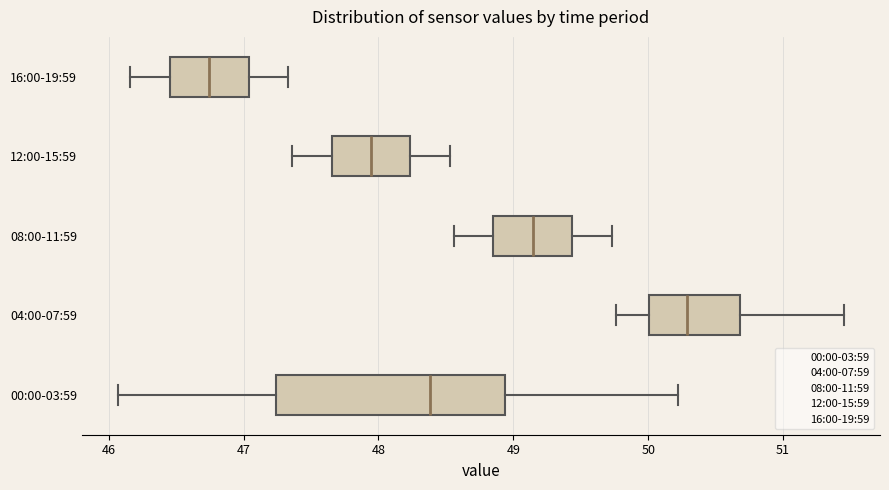

Reading bottom to top, transcribe this box plot: for each box, give where its median line is, the range the box spans, and where its two whiskers end, as read against the x-axis. The values are not printed on the chart, so give them approximately, as read against the axis.

00:00-03:59: median 48.4, box 47.2 to 48.9, whiskers 46.1 to 50.2
04:00-07:59: median 50.3, box 50.0 to 50.7, whiskers 49.8 to 51.5
08:00-11:59: median 49.1, box 48.9 to 49.4, whiskers 48.6 to 49.7
12:00-15:59: median 47.9, box 47.7 to 48.2, whiskers 47.4 to 48.5
16:00-19:59: median 46.7, box 46.5 to 47.0, whiskers 46.2 to 47.3